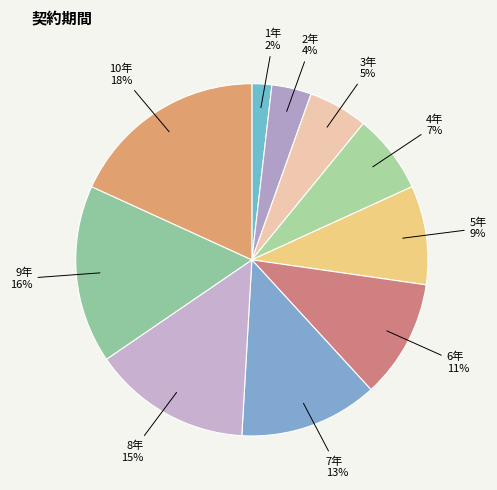

Does 6年 account for over 50% of the chart?

No